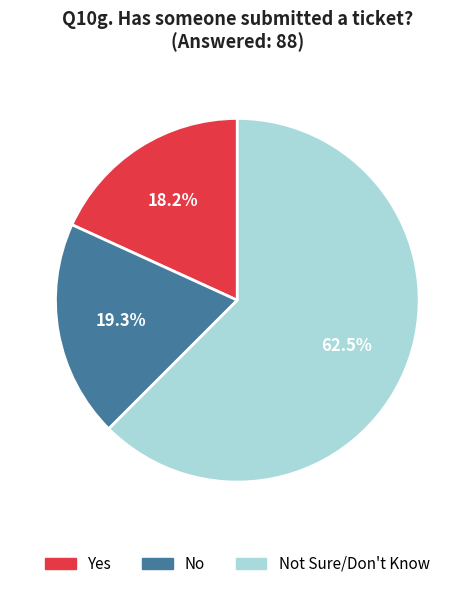

Which slice is the largest?

Not Sure/Don't Know